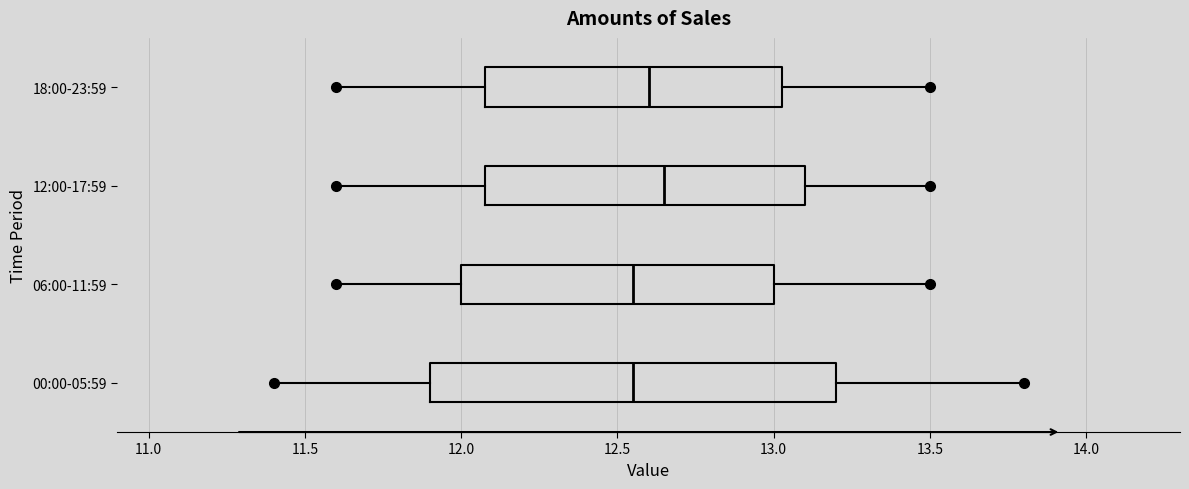

Reading bottom to top, read every box against the x-axis: the position of its median line, the range the box covers, and the ends of its whiskers. The values are not printed on the chart, so give them approximately, as read against the axis.

00:00-05:59: median 12.55, box 11.90 to 13.20, whiskers 11.40 to 13.80
06:00-11:59: median 12.55, box 12.00 to 13.00, whiskers 11.60 to 13.50
12:00-17:59: median 12.65, box 12.10 to 13.10, whiskers 11.60 to 13.50
18:00-23:59: median 12.60, box 12.10 to 13.05, whiskers 11.60 to 13.50